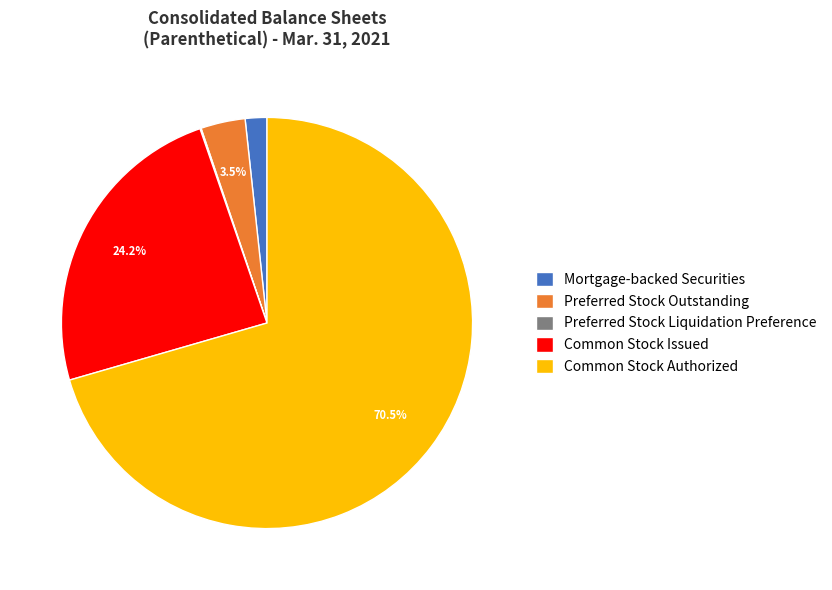

What portion of the pie excludes Common Stock Issued?

75.8%